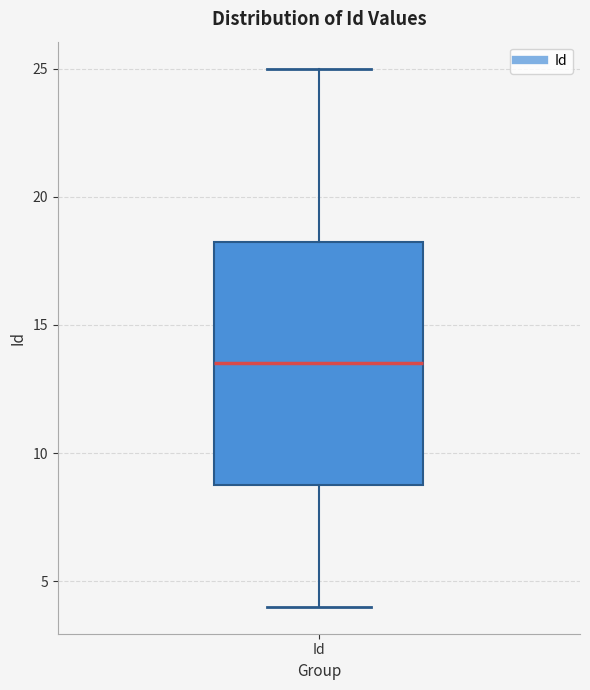

Transcribe this box plot: give where the median line is, the range the box spans, and where the two whiskers end, as read against the y-axis. The values are not printed on the chart, so give them approximately, as read against the axis.

median 13.5, box 9.0 to 18.5, whiskers 4.0 to 25.0